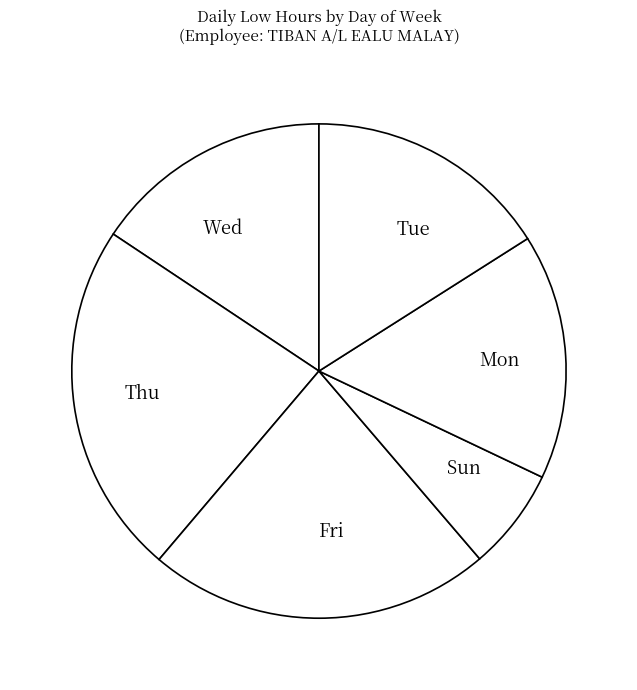

Does Mon account for over 50% of the chart?

No